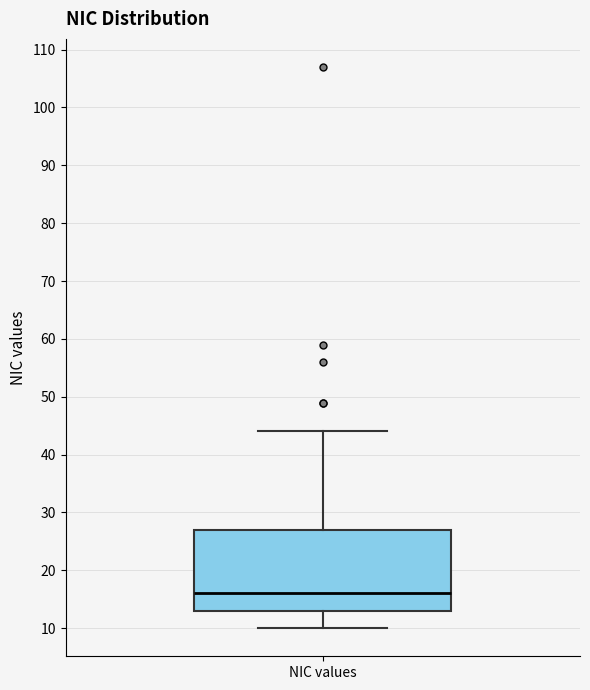

Where does the lower whisker of the box for NIC values end on the y-axis? The values are not printed on the chart, so give them approximately, as read against the axis.

10